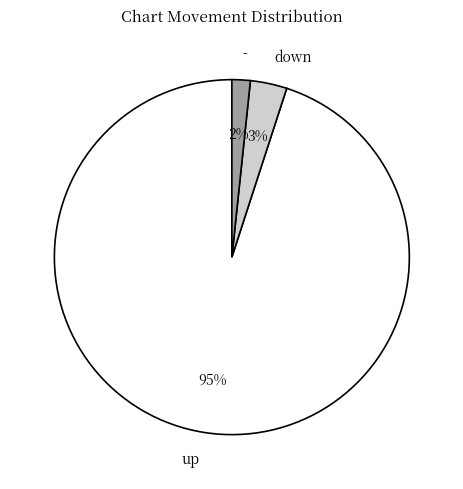

Which category accounts for the majority?

up